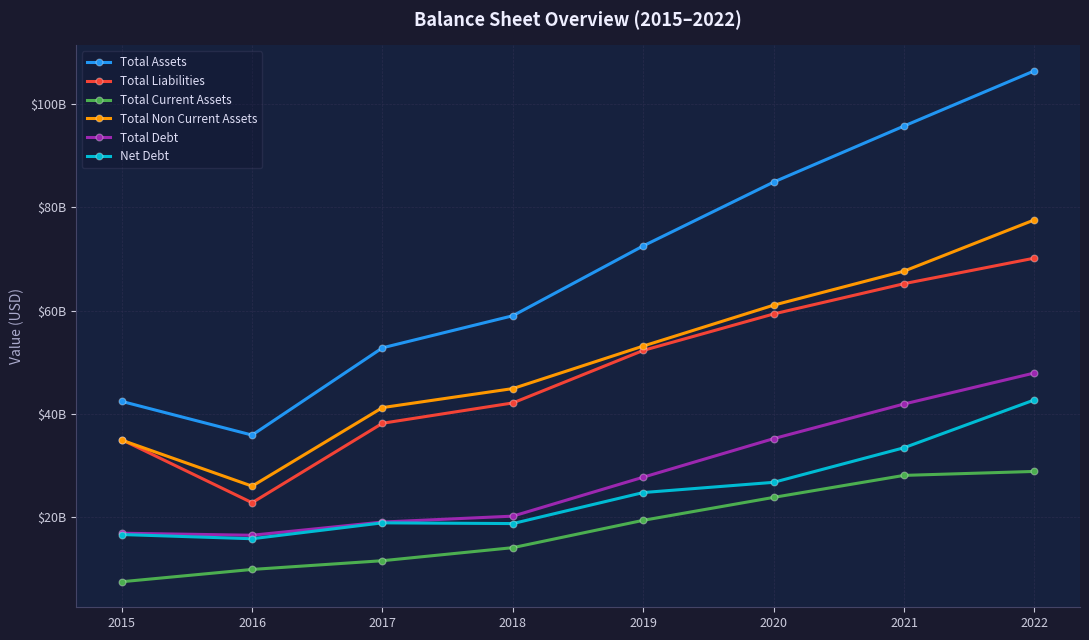

True or false: Total Assets and Total Debt cross at least once.

False